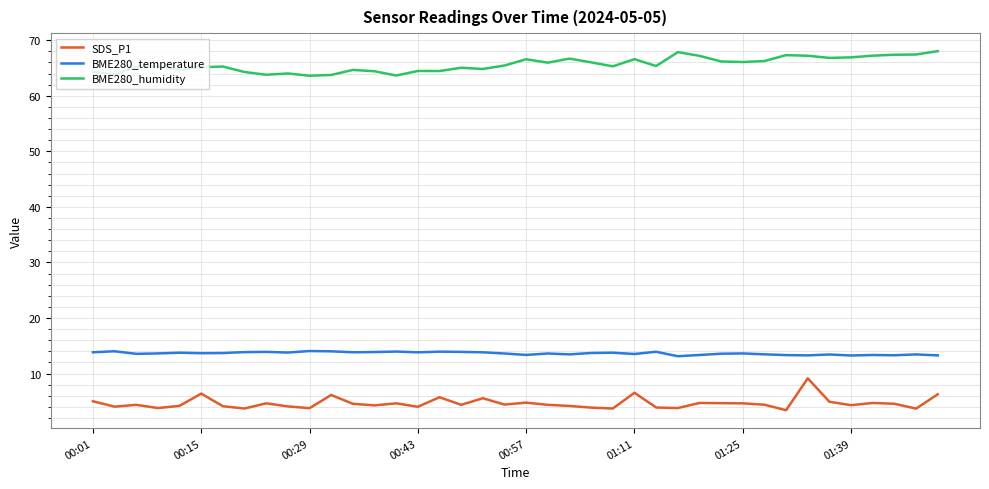

What is the maximum value shown in the chart?

68.0